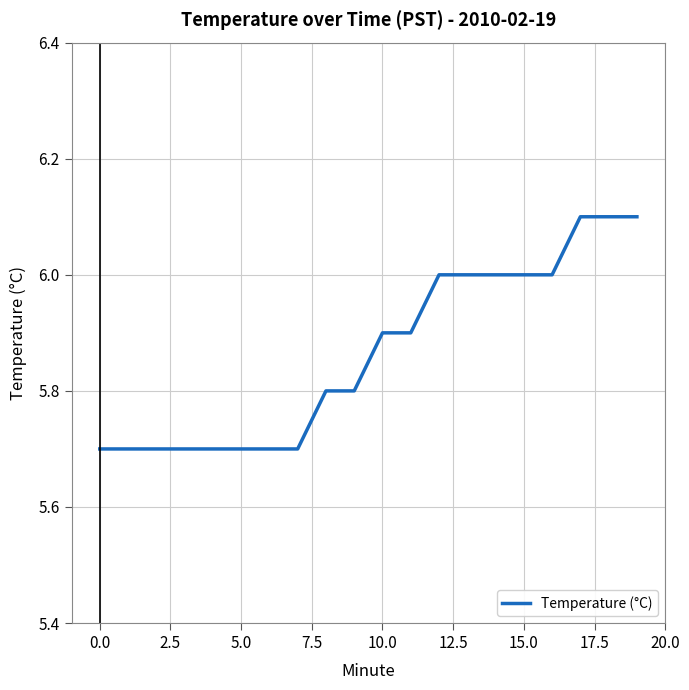

What is the greatest value displayed?

6.1